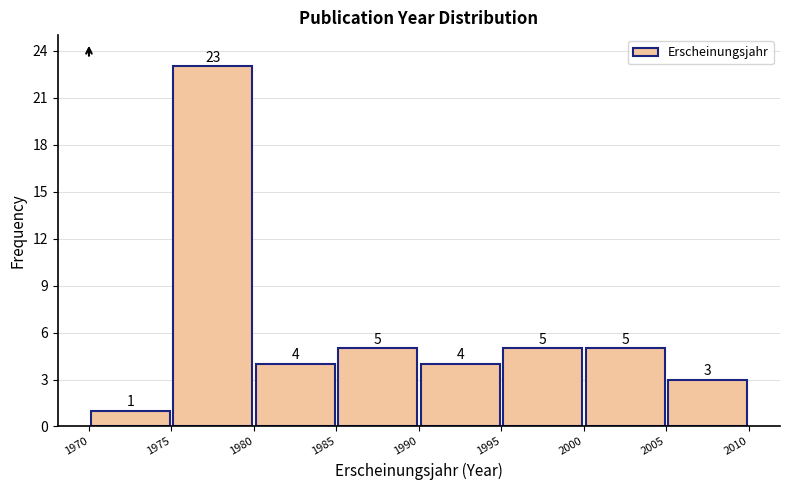

Reading left to right, transcribe this chart: for each bar, give the range it covers on the x-axis and its height.

1970 to 1975: 1
1975 to 1980: 23
1980 to 1985: 4
1985 to 1990: 5
1990 to 1995: 4
1995 to 2000: 5
2000 to 2005: 5
2005 to 2010: 3